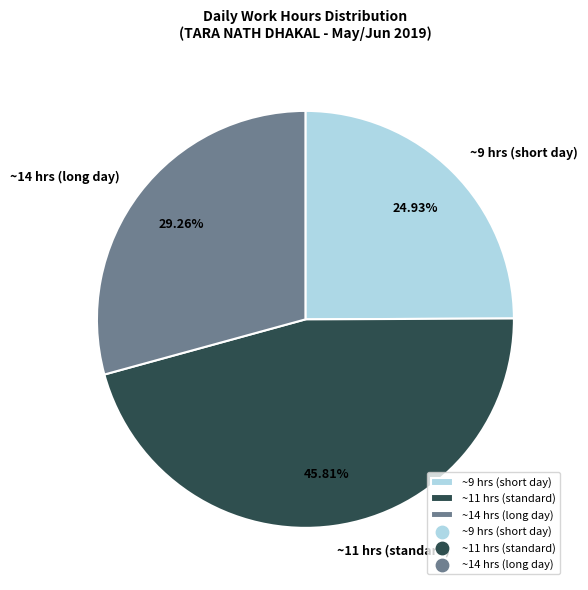

How many slices are in this pie chart?

3